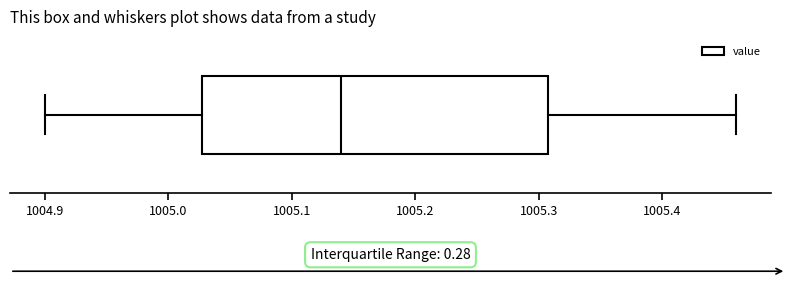

Transcribe this box plot: give where the median line is, the range the box spans, and where the two whiskers end, as read against the x-axis. The values are not printed on the chart, so give them approximately, as read against the axis.

median 1005.14, box 1005.03 to 1005.31, whiskers 1004.90 to 1005.46